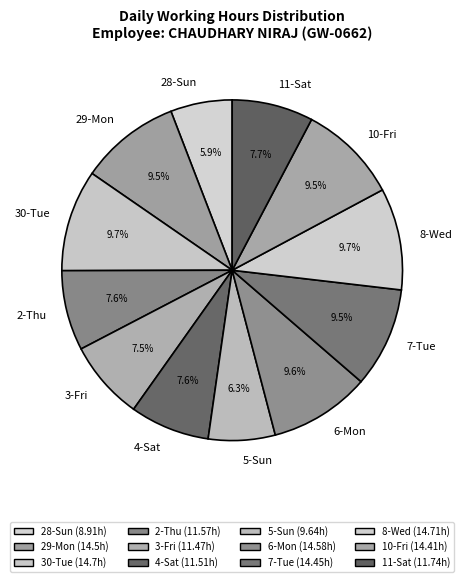

To the nearest percent, what is the average slice percentage?

8%